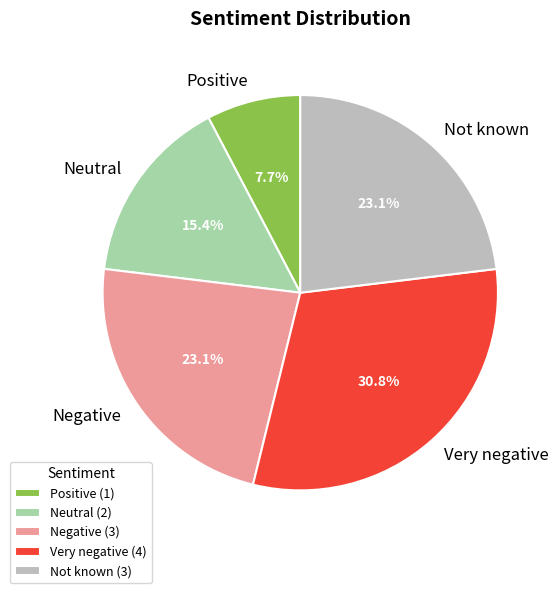

Count the number of slices in the pie.

5